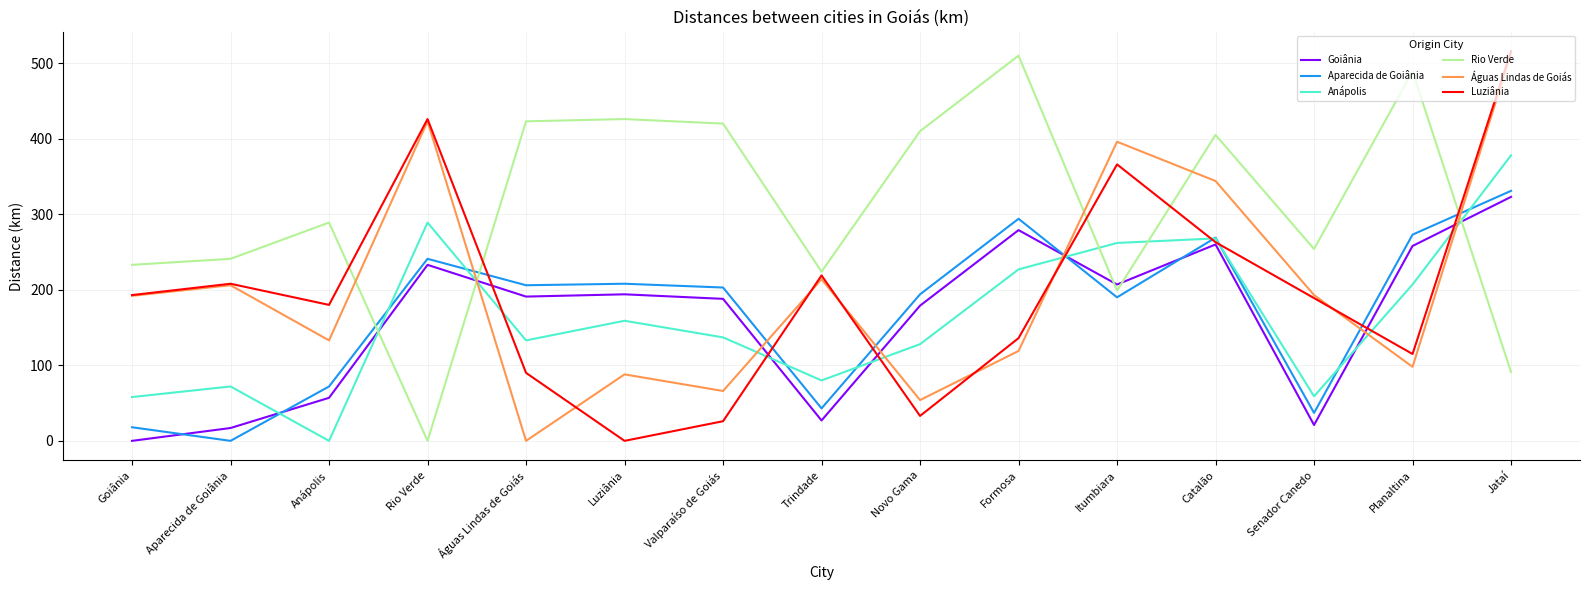

True or false: Rio Verde has more than 0 points higher than both neighbors.

True